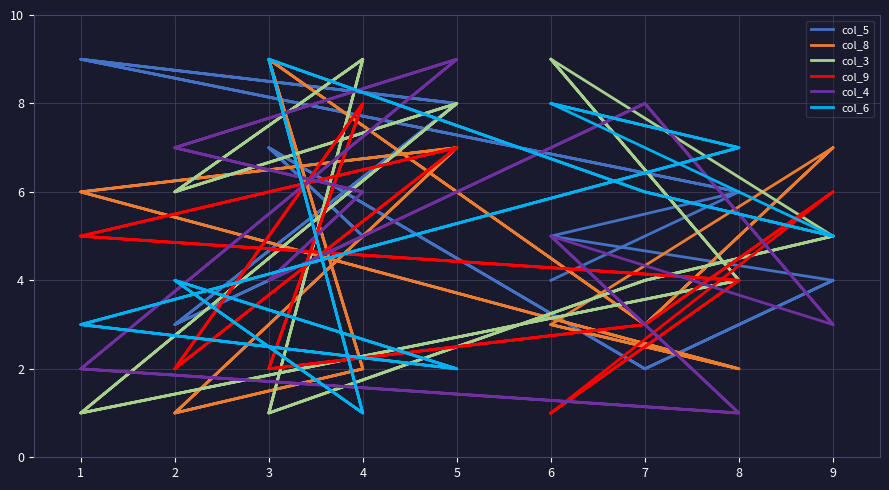

Reading right to left, extract all data points from this chart.

col_5: 4	2	7	5	3	8	9	6	5	4	2	7	5	3	8	9	6	4
col_8: 7	3	9	2	1	7	6	2	3	7	3	9	2	1	7	6	2	3
col_3: 5	4	1	9	6	8	1	4	9	5	4	1	9	6	8	1	4	9
col_9: 6	3	2	8	2	7	5	4	1	6	3	2	8	2	7	5	4	1
col_4: 3	8	4	6	7	9	2	1	5	3	8	4	6	7	9	2	1	5
col_6: 5	6	9	1	4	2	3	7	8	5	6	9	1	4	2	3	7	8